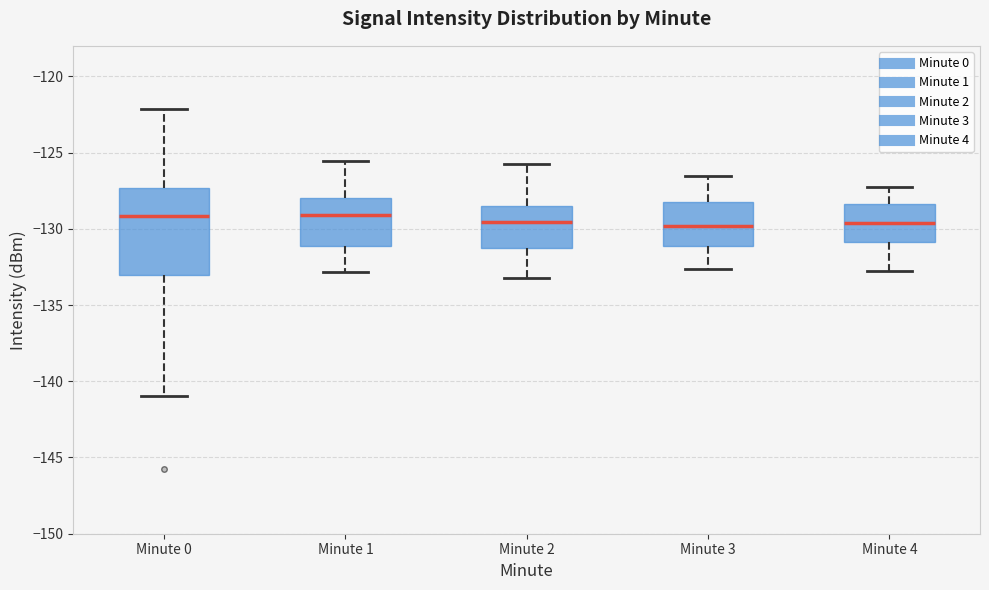

Reading left to right, read every box against the y-axis: the position of its median line, the range the box covers, and the ends of its whiskers. The values are not printed on the chart, so give them approximately, as read against the axis.

Minute 0: median -129.0, box -133.0 to -127.5, whiskers -141.0 to -122.0
Minute 1: median -129.0, box -131.0 to -128.0, whiskers -133.0 to -125.5
Minute 2: median -129.5, box -131.0 to -128.5, whiskers -133.0 to -126.0
Minute 3: median -130.0, box -131.0 to -128.0, whiskers -132.5 to -126.5
Minute 4: median -129.5, box -131.0 to -128.5, whiskers -133.0 to -127.0